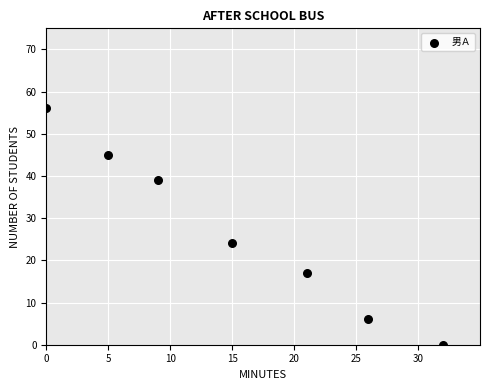

What is the average X value?

15